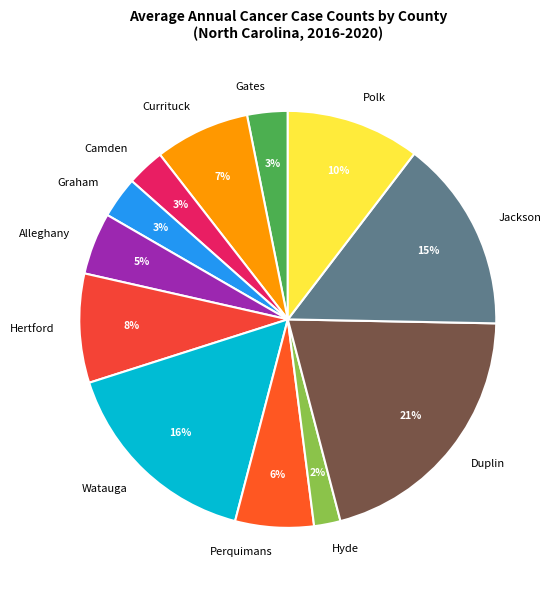

Combined, do Currituck and Perquimans account for over 50%?

No